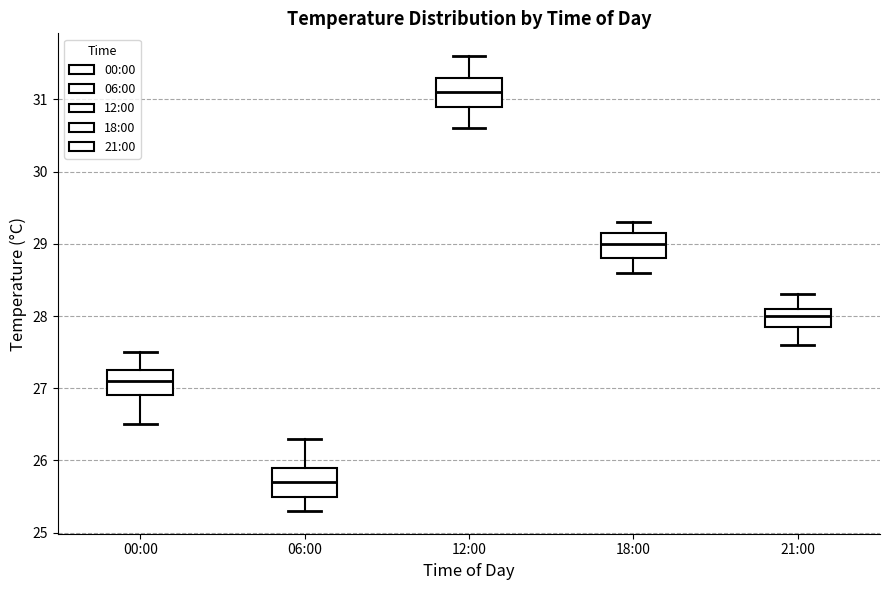

Reading left to right, read every box against the y-axis: the position of its median line, the range the box covers, and the ends of its whiskers. The values are not printed on the chart, so give them approximately, as read against the axis.

00:00: median 27.1, box 26.9 to 27.3, whiskers 26.5 to 27.5
06:00: median 25.7, box 25.5 to 25.9, whiskers 25.3 to 26.3
12:00: median 31.1, box 30.9 to 31.3, whiskers 30.6 to 31.6
18:00: median 29.0, box 28.8 to 29.2, whiskers 28.6 to 29.3
21:00: median 28.0, box 27.9 to 28.1, whiskers 27.6 to 28.3